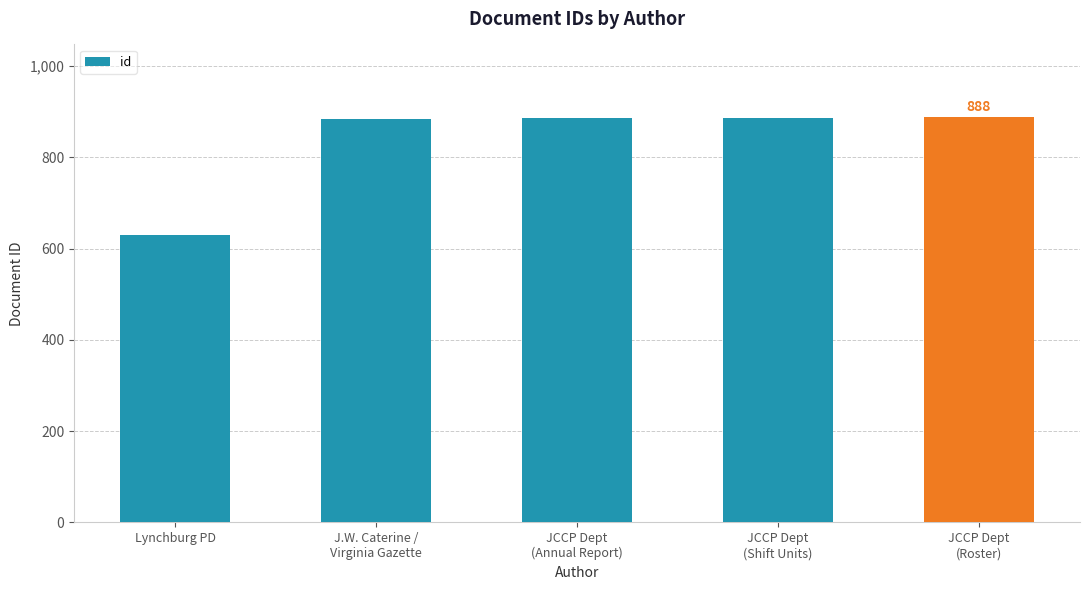

Which has a higher value, J.W. Caterine /
Virginia Gazette or Lynchburg PD?

J.W. Caterine /
Virginia Gazette